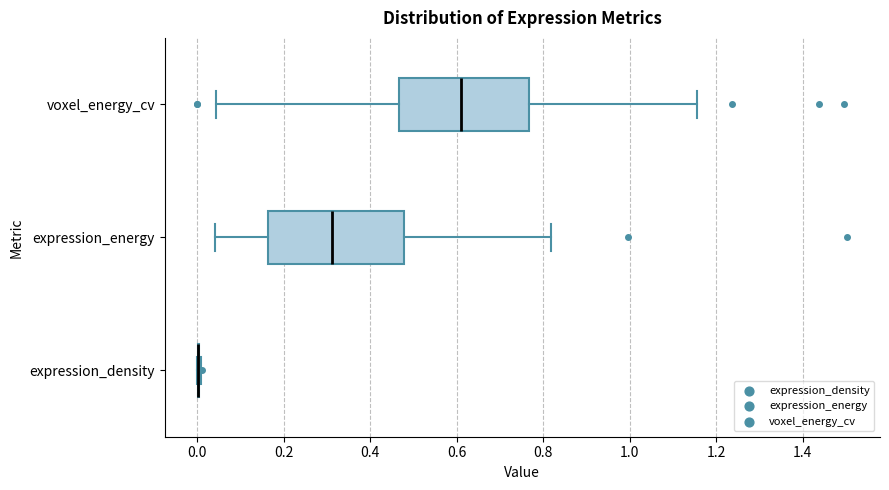

Reading bottom to top, transcribe this box plot: for each box, give where its median line is, the range the box spans, and where its two whiskers end, as read against the x-axis. The values are not printed on the chart, so give them approximately, as read against the axis.

expression_density: box collapsed to a line at 0.00, whiskers 0.00 to 0.00
expression_energy: median 0.32, box 0.16 to 0.48, whiskers 0.04 to 0.82
voxel_energy_cv: median 0.62, box 0.46 to 0.76, whiskers 0.04 to 1.16